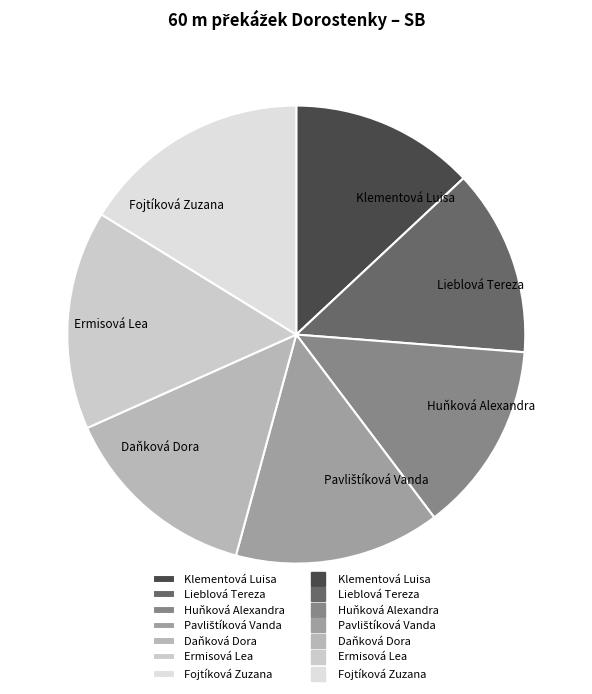

Is Ermisová Lea the majority of the pie?

No